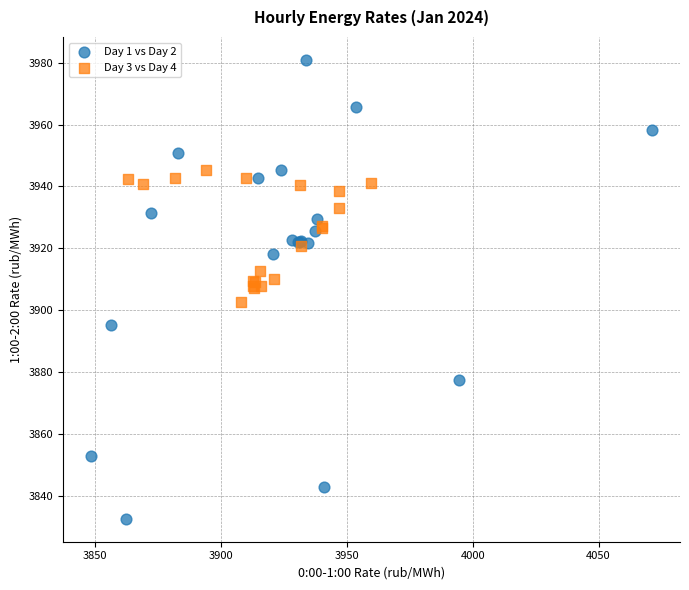

Which series contains the lowest Y value?

Day 1 vs Day 2